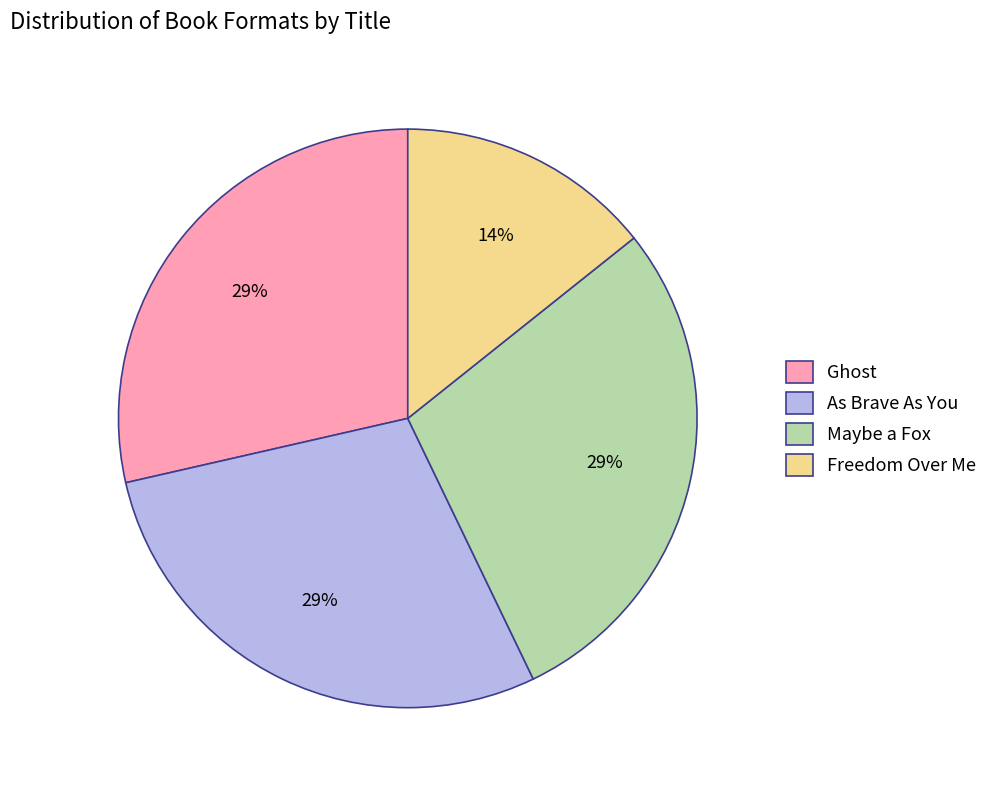

To the nearest percent, what percentage of the pie is Freedom Over Me?

14%